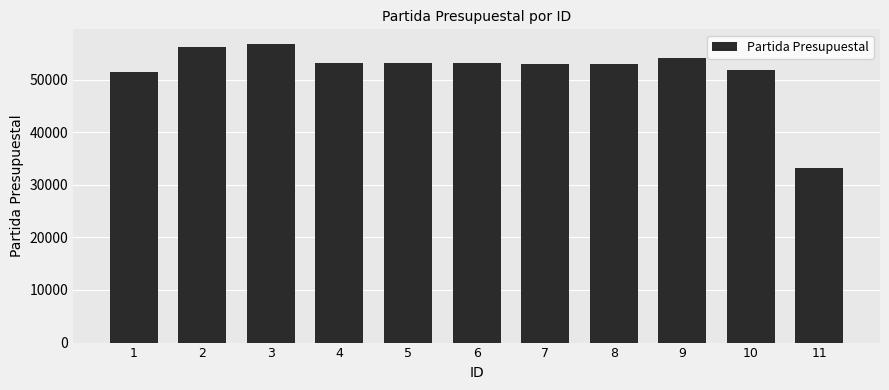

Are the bars horizontal?

No